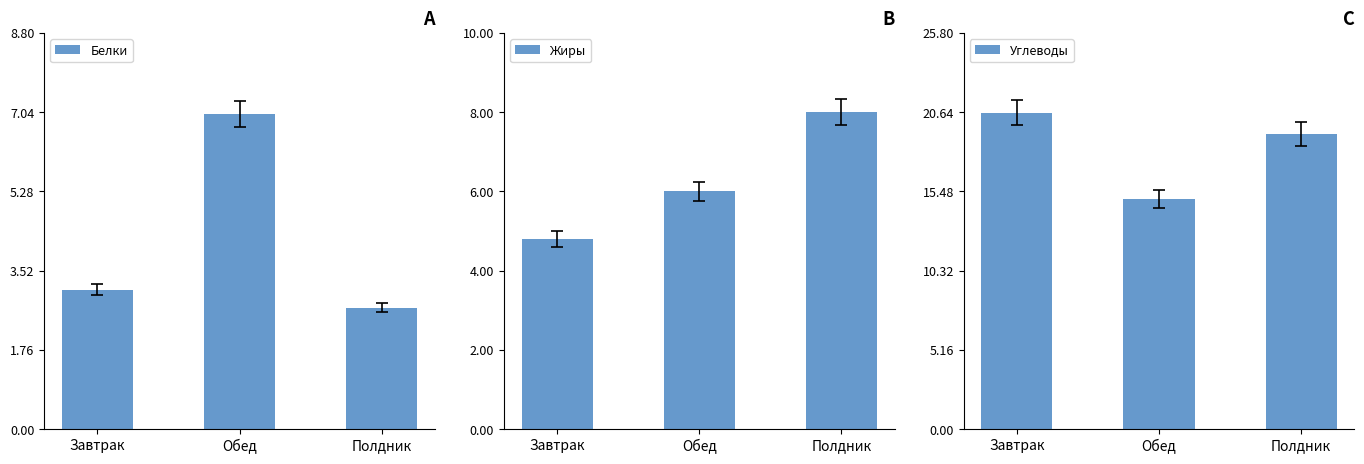

At which label is Жиры closest to 6?

Обед